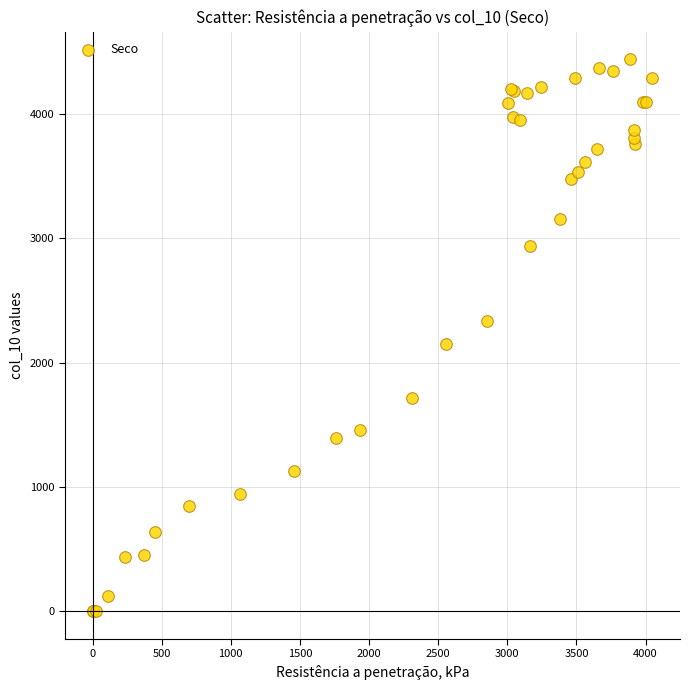

What Y value in the scatter plot is closest to 2218?

2153